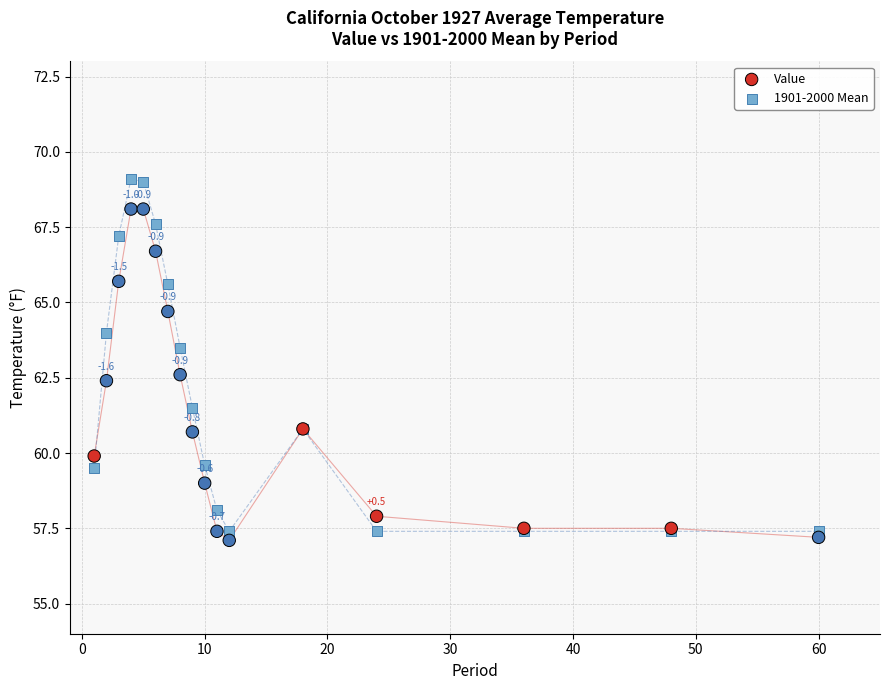

Which series has the widest spread of Y values?

1901-2000 Mean